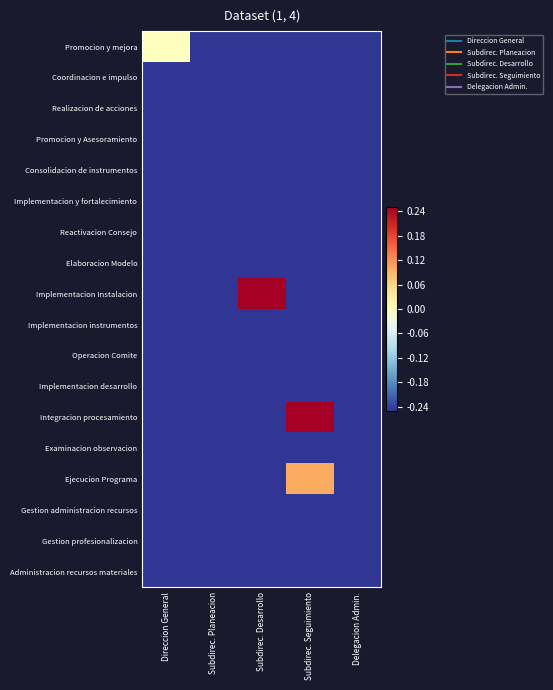

Reading left to right, transcribe all the data shown in this chart.

Promocion y mejora: Direccion General=0.0	Subdirec. Planeacion=-0.5	Subdirec. Desarrollo=-0.5	Subdirec. Seguimiento=-0.5	Delegacion Admin.=-0.5
Coordinacion e impulso: Direccion General=-0.5	Subdirec. Planeacion=-0.5	Subdirec. Desarrollo=-0.5	Subdirec. Seguimiento=-0.5	Delegacion Admin.=-0.5
Realizacion de acciones: Direccion General=-0.5	Subdirec. Planeacion=-0.5	Subdirec. Desarrollo=-0.5	Subdirec. Seguimiento=-0.5	Delegacion Admin.=-0.5
Promocion y Asesoramiento: Direccion General=-0.5	Subdirec. Planeacion=-0.5	Subdirec. Desarrollo=-0.5	Subdirec. Seguimiento=-0.5	Delegacion Admin.=-0.5
Consolidacion de instrumentos: Direccion General=-0.5	Subdirec. Planeacion=-0.5	Subdirec. Desarrollo=-0.5	Subdirec. Seguimiento=-0.5	Delegacion Admin.=-0.5
Implementacion y fortalecimiento: Direccion General=-0.5	Subdirec. Planeacion=-0.5	Subdirec. Desarrollo=-0.5	Subdirec. Seguimiento=-0.5	Delegacion Admin.=-0.5
Reactivacion Consejo: Direccion General=-0.5	Subdirec. Planeacion=-0.5	Subdirec. Desarrollo=-0.5	Subdirec. Seguimiento=-0.5	Delegacion Admin.=-0.5
Elaboracion Modelo: Direccion General=-0.5	Subdirec. Planeacion=-0.5	Subdirec. Desarrollo=-0.5	Subdirec. Seguimiento=-0.5	Delegacion Admin.=-0.5
Implementacion Instalacion: Direccion General=-0.5	Subdirec. Planeacion=-0.5	Subdirec. Desarrollo=0.5	Subdirec. Seguimiento=-0.5	Delegacion Admin.=-0.5
Implementacion instrumentos: Direccion General=-0.5	Subdirec. Planeacion=-0.5	Subdirec. Desarrollo=-0.5	Subdirec. Seguimiento=-0.5	Delegacion Admin.=-0.5
Operacion Comite: Direccion General=-0.5	Subdirec. Planeacion=-0.5	Subdirec. Desarrollo=-0.5	Subdirec. Seguimiento=-0.4	Delegacion Admin.=-0.5
Implementacion desarrollo: Direccion General=-0.5	Subdirec. Planeacion=-0.5	Subdirec. Desarrollo=-0.5	Subdirec. Seguimiento=-0.4	Delegacion Admin.=-0.5
Integracion procesamiento: Direccion General=-0.5	Subdirec. Planeacion=-0.5	Subdirec. Desarrollo=-0.5	Subdirec. Seguimiento=0.3	Delegacion Admin.=-0.5
Examinacion observacion: Direccion General=-0.5	Subdirec. Planeacion=-0.5	Subdirec. Desarrollo=-0.5	Subdirec. Seguimiento=-0.5	Delegacion Admin.=-0.5
Ejecucion Programa: Direccion General=-0.5	Subdirec. Planeacion=-0.5	Subdirec. Desarrollo=-0.5	Subdirec. Seguimiento=0.1	Delegacion Admin.=-0.5
Gestion administracion recursos: Direccion General=-0.5	Subdirec. Planeacion=-0.5	Subdirec. Desarrollo=-0.5	Subdirec. Seguimiento=-0.5	Delegacion Admin.=-0.4
Gestion profesionalizacion: Direccion General=-0.5	Subdirec. Planeacion=-0.5	Subdirec. Desarrollo=-0.5	Subdirec. Seguimiento=-0.5	Delegacion Admin.=-0.5
Administracion recursos materiales: Direccion General=-0.5	Subdirec. Planeacion=-0.5	Subdirec. Desarrollo=-0.5	Subdirec. Seguimiento=-0.5	Delegacion Admin.=-0.4